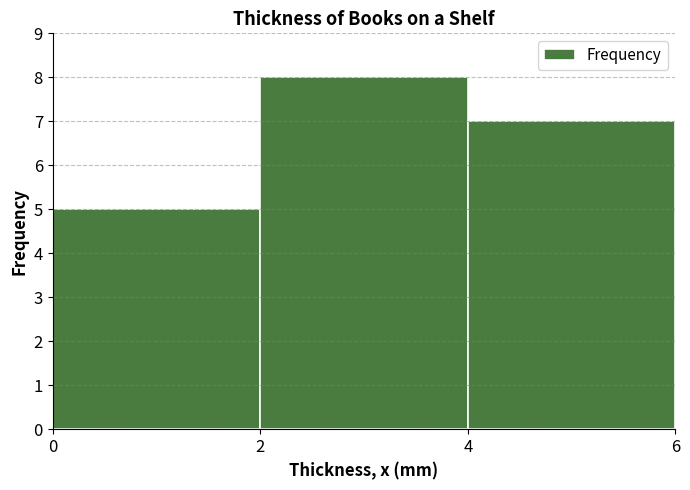

How tall is the bar that spans 4 to 6 on the x-axis? The values are not printed on the chart, so give them approximately, as read against the axis.

7